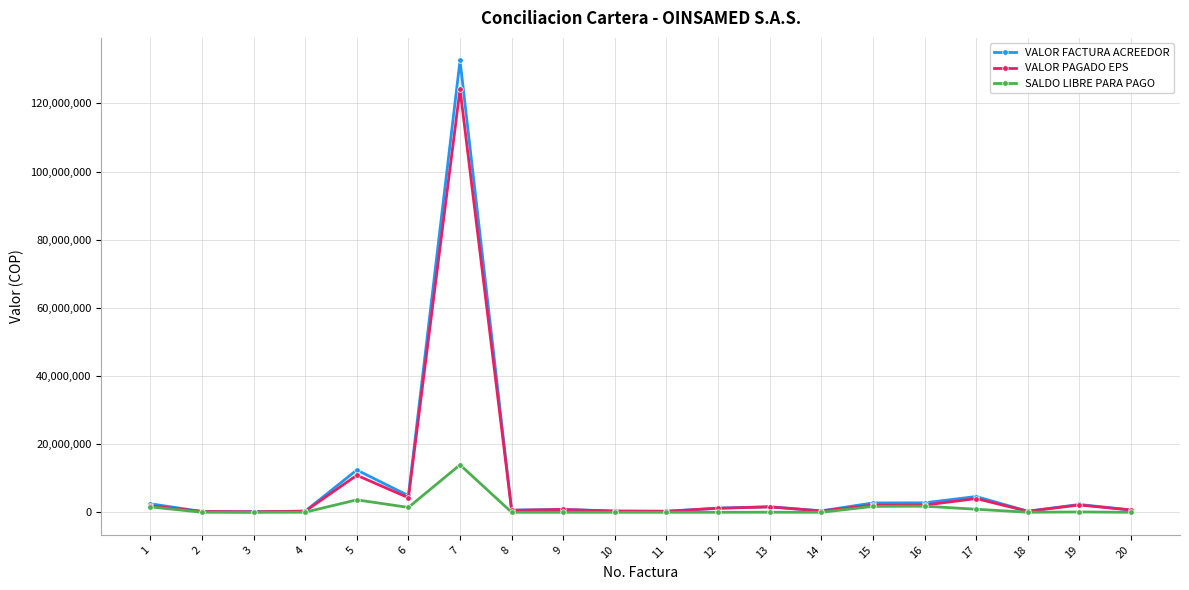

What is the value of the VALOR PAGADO EPS point at the 5th from the left?

10868599.2